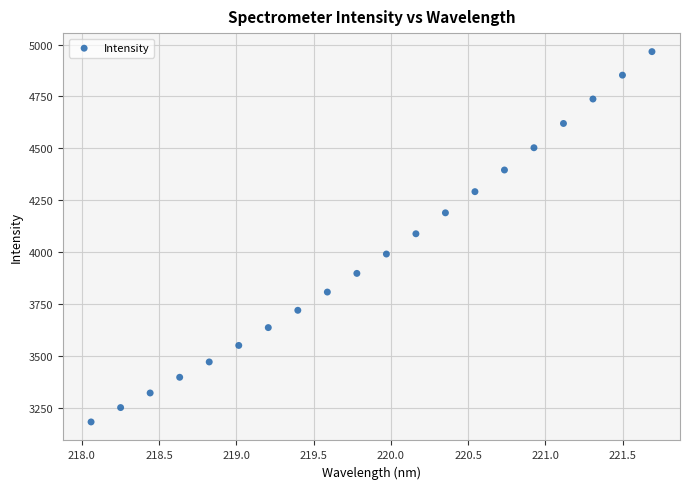

What is the range of Y values (max minus min)?

1783.0